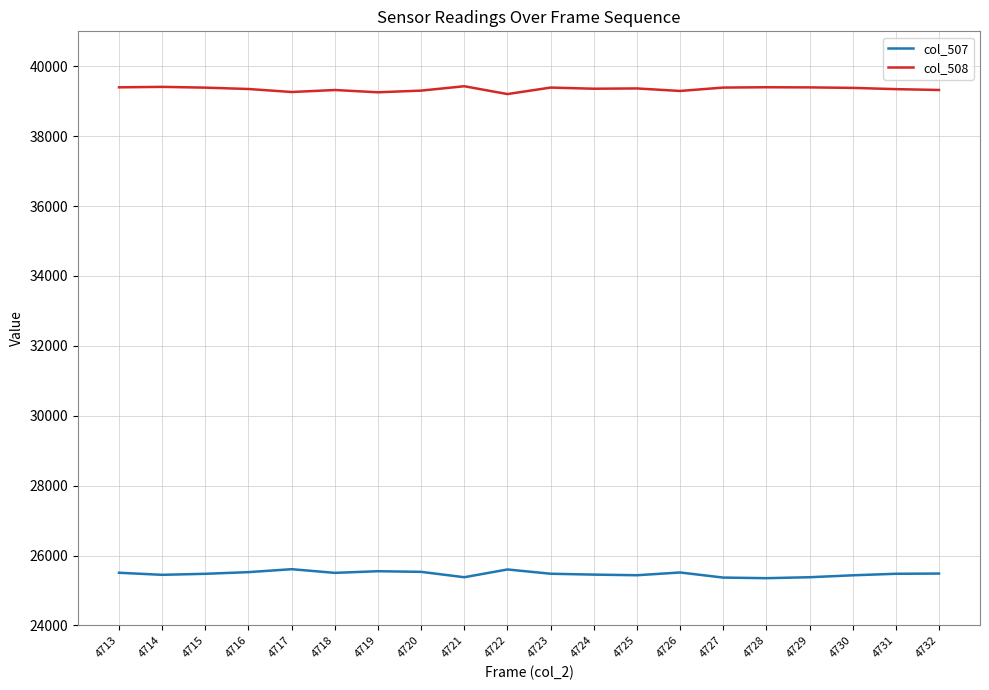

At how many categories does at least one series exceed 39119?

20